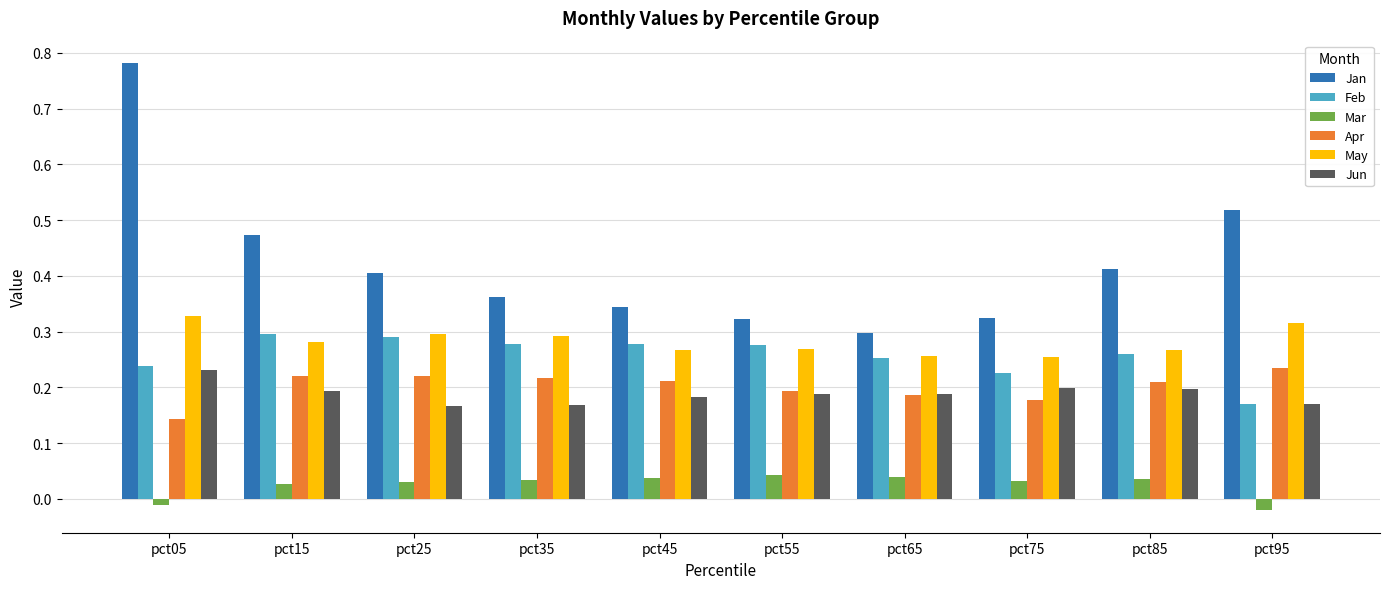

How many bars are there in total?

60